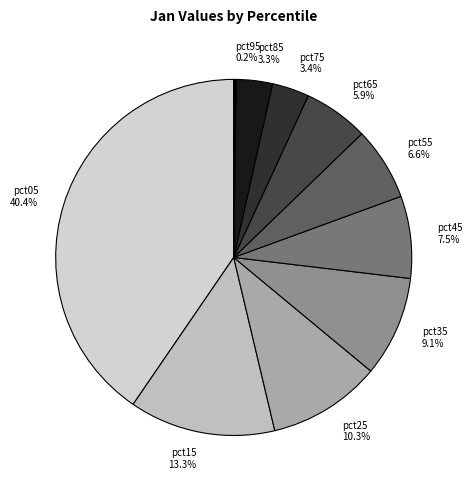

Does pct25 represent more than half of the total?

No